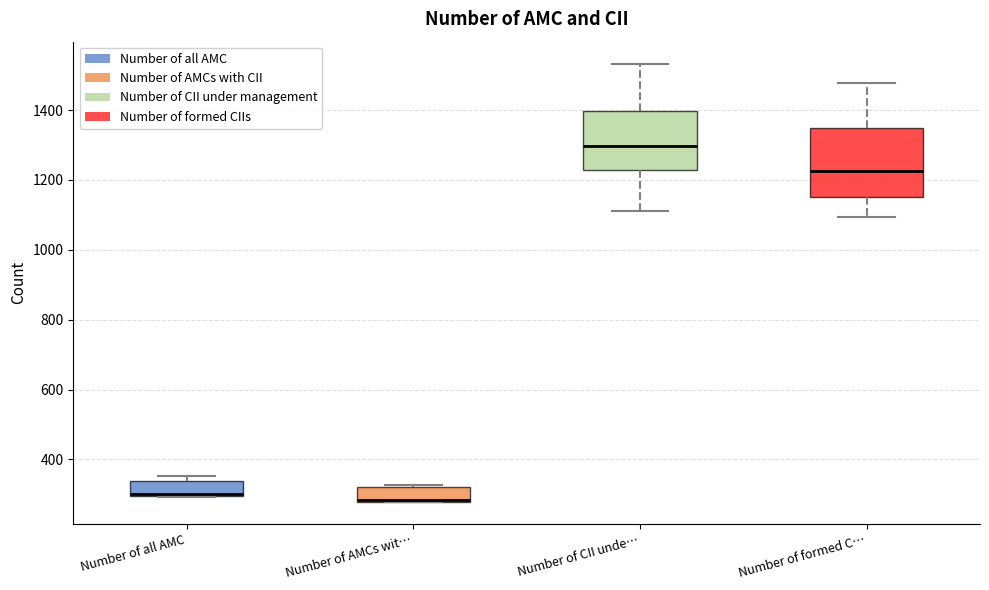

Reading left to right, transcribe this box plot: for each box, give where its median line is, the range the box spans, and where its two whiskers end, as read against the y-axis. The values are not printed on the chart, so give them approximately, as read against the axis.

Number of all AMC: median 300 (drawn on the box's lower edge), box 300 to 340, whiskers 300 to 360
Number of AMCs wit…: median 280 (drawn on the box's lower edge), box 280 to 320, whiskers 280 to 320 (just above the box's upper edge)
Number of CII unde…: median 1300, box 1220 to 1400, whiskers 1120 to 1540
Number of formed C…: median 1220, box 1160 to 1340, whiskers 1100 to 1480